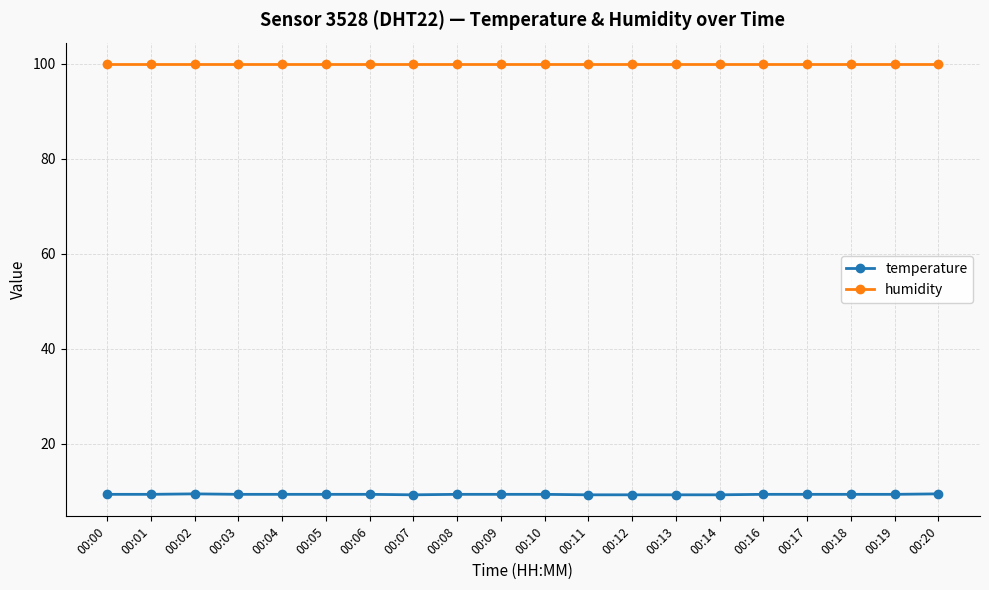

True or false: humidity and temperature intersect in this chart.

False